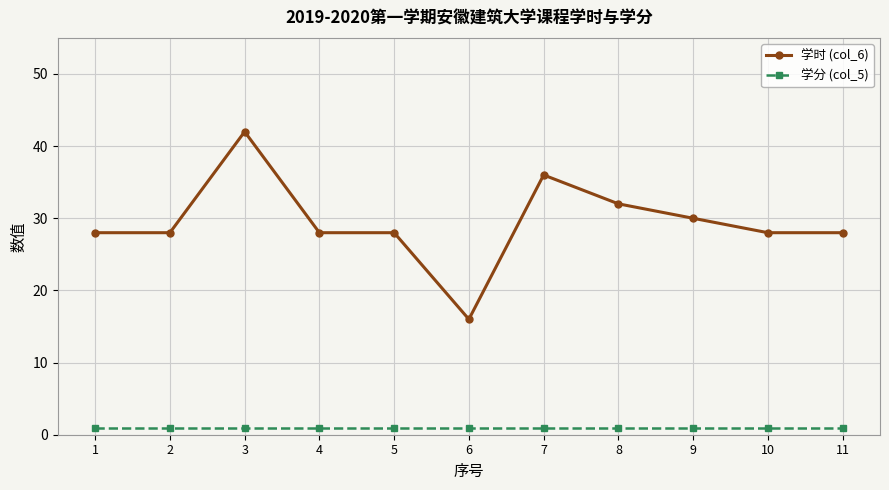

What are all the series names shown in the legend?

学时 (col_6), 学分 (col_5)